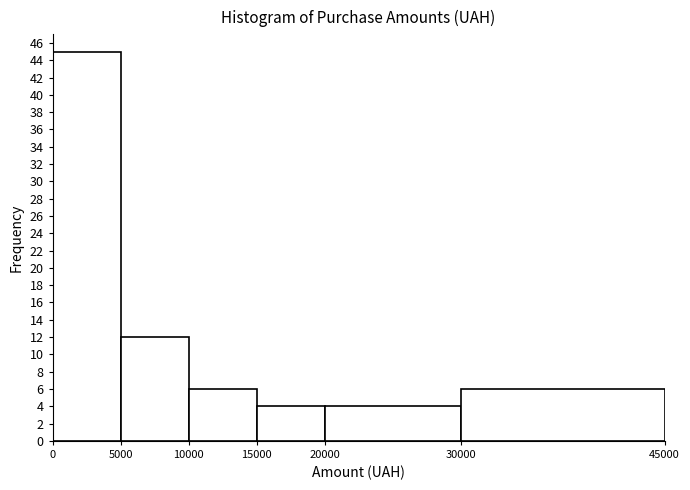

What is the height of the bar covering 30000 to 45000 on the x-axis? The values are not printed on the chart, so give them approximately, as read against the axis.

6